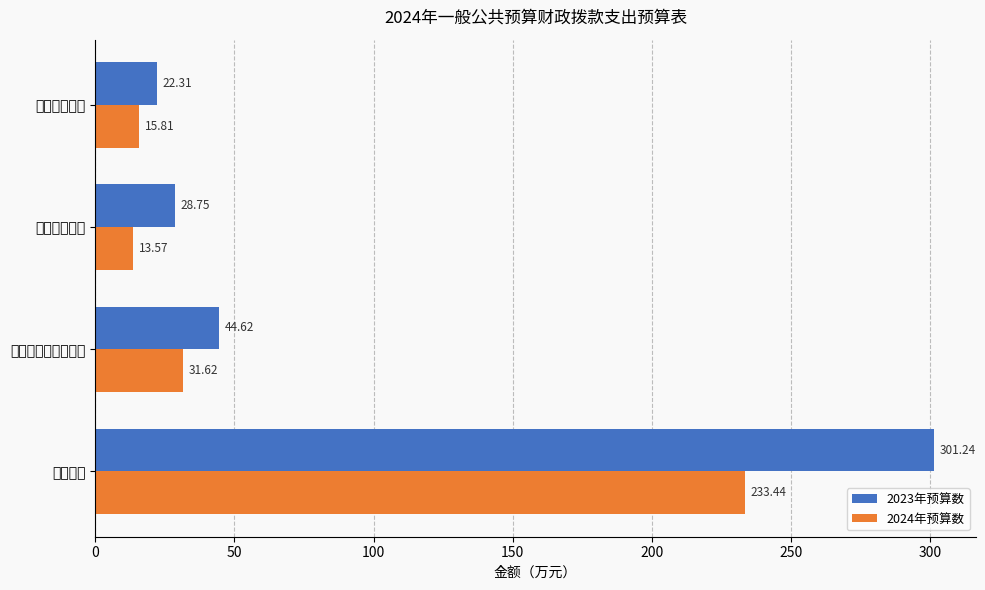

How many values in the 2024年预算数 series are below 31?

2